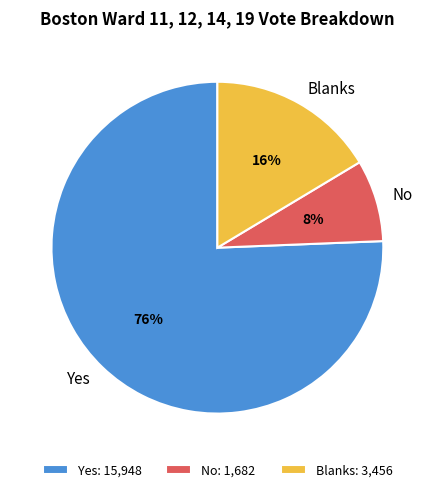

How many slices are in this pie chart?

3